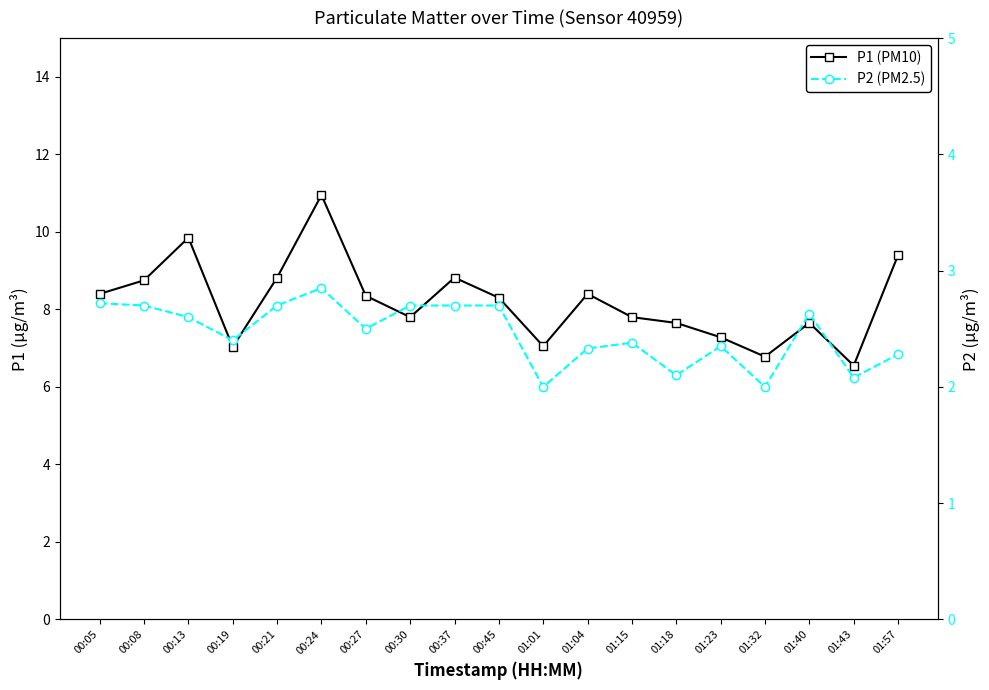

Reading left to right, extract all data points from this chart.

P1 (PM10): 8.4	8.8	9.8	7.0	8.8	10.9	8.3	7.8	8.8	8.3	7.0	8.4	7.8	7.7	7.3	6.8	7.7	6.5	9.4
P2 (PM2.5): 2.7	2.7	2.6	2.4	2.7	2.9	2.5	2.7	2.7	2.7	2.0	2.3	2.4	2.1	2.4	2.0	2.6	2.1	2.3